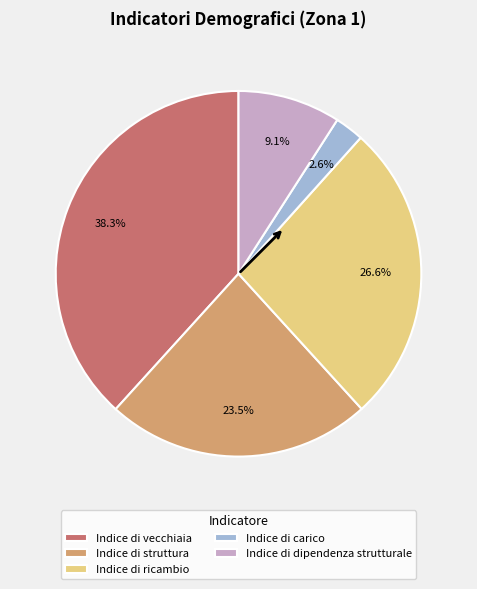

What percentage is the Indice di carico slice, to the nearest percent?

3%